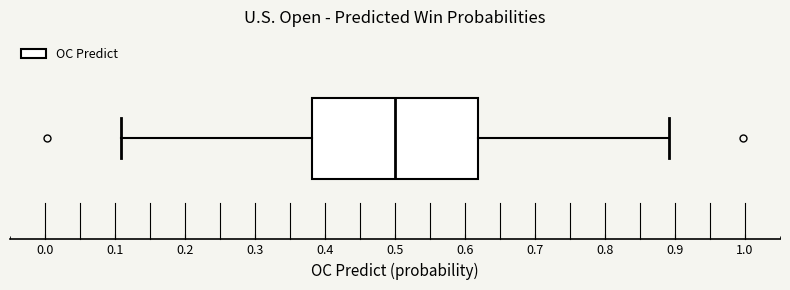

Where is the left edge of the box on the x-axis? The values are not printed on the chart, so give them approximately, as read against the axis.

0.38